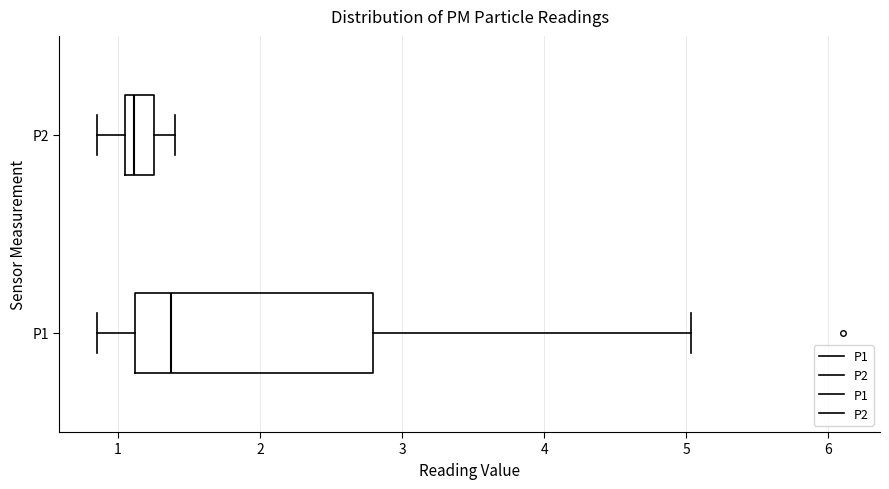

Which box is the widest, from its left edge to its right edge?

P1